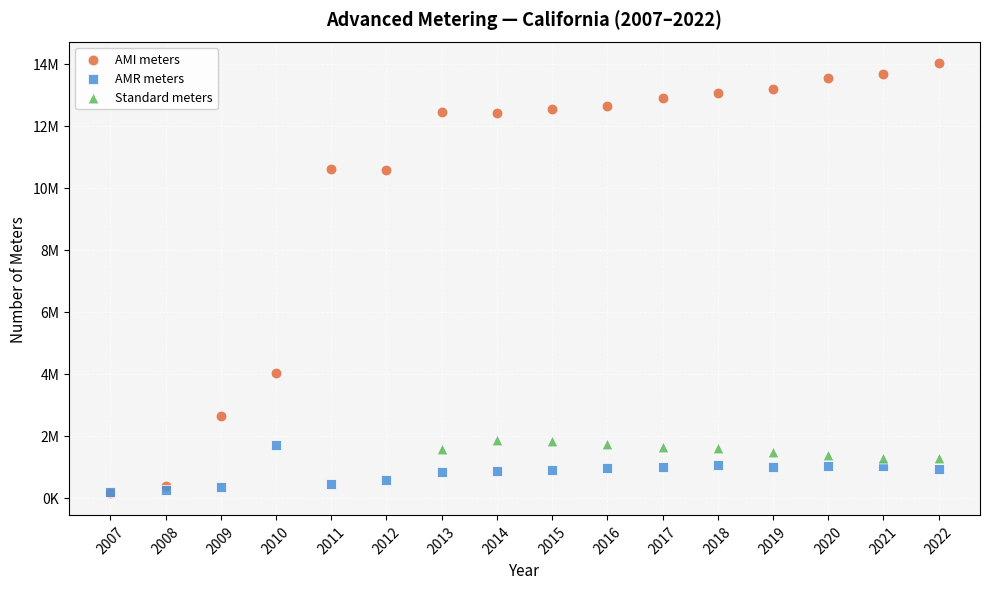

What are all the series names shown in the legend?

AMI meters, AMR meters, Standard meters